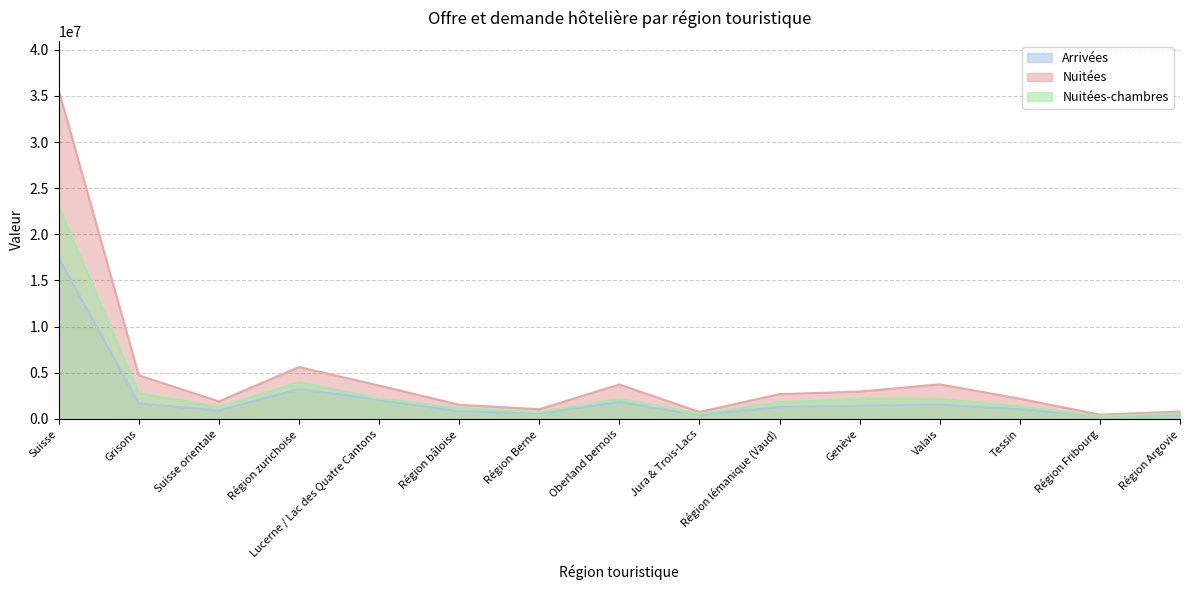

Which series has the widest spread of values?

Nuitées